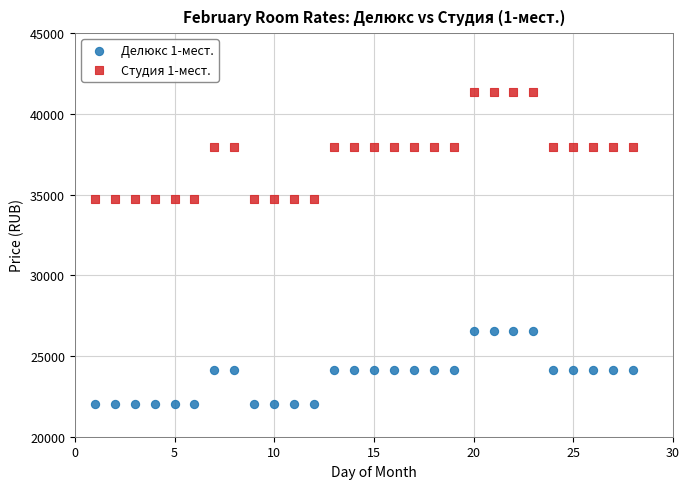

Which series has the widest spread of Y values?

Студия 1-мест.